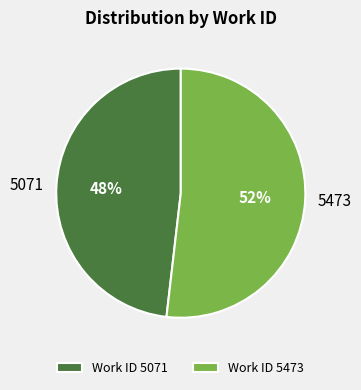

Do 5473 and 5071 together represent more than half of the pie?

Yes